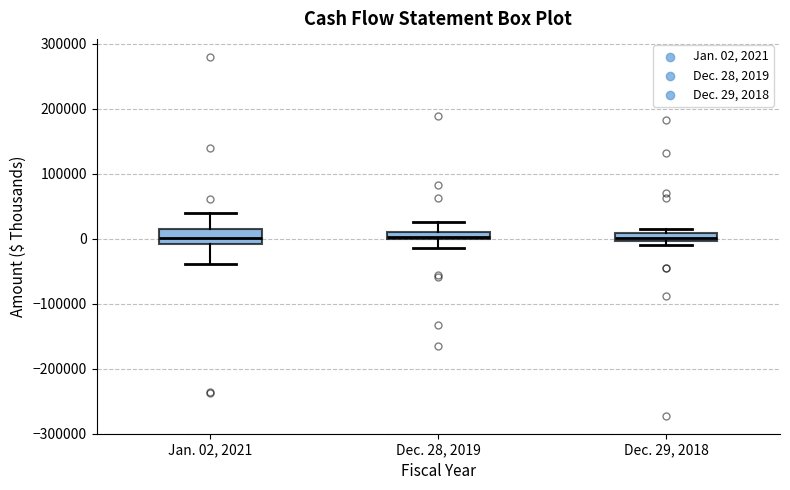

Where is the upper edge of the box for Jan. 02, 2021 on the y-axis? The values are not printed on the chart, so give them approximately, as read against the axis.

20000